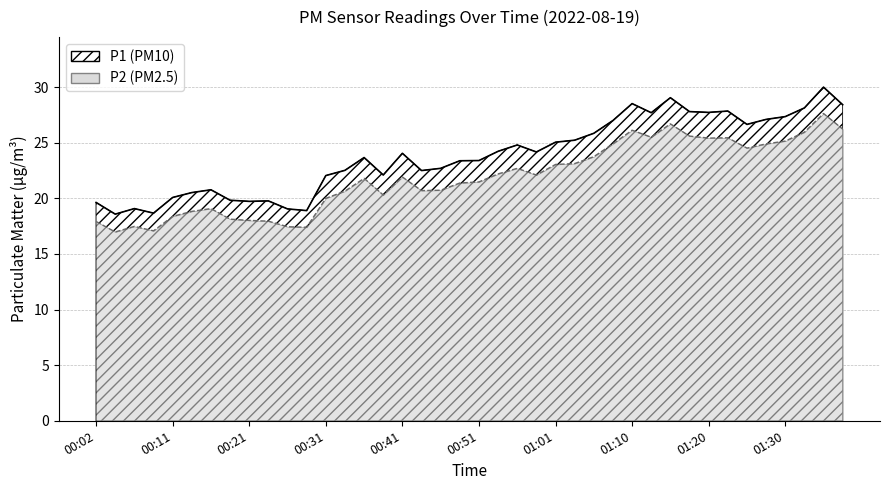

In P1, how many points are higher than both neighbors (excluding endpoints)?

10